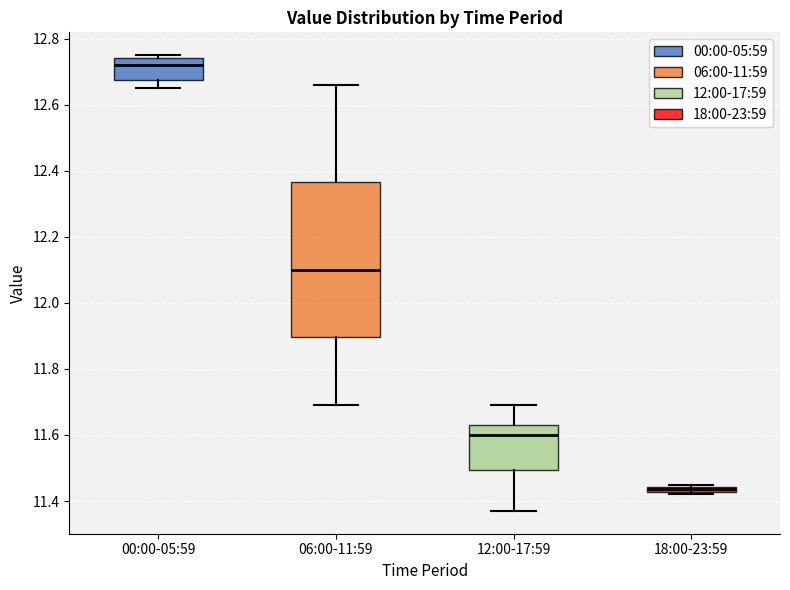

Where does the lower whisker of the box for 00:00-05:59 end on the y-axis? The values are not printed on the chart, so give them approximately, as read against the axis.

12.66